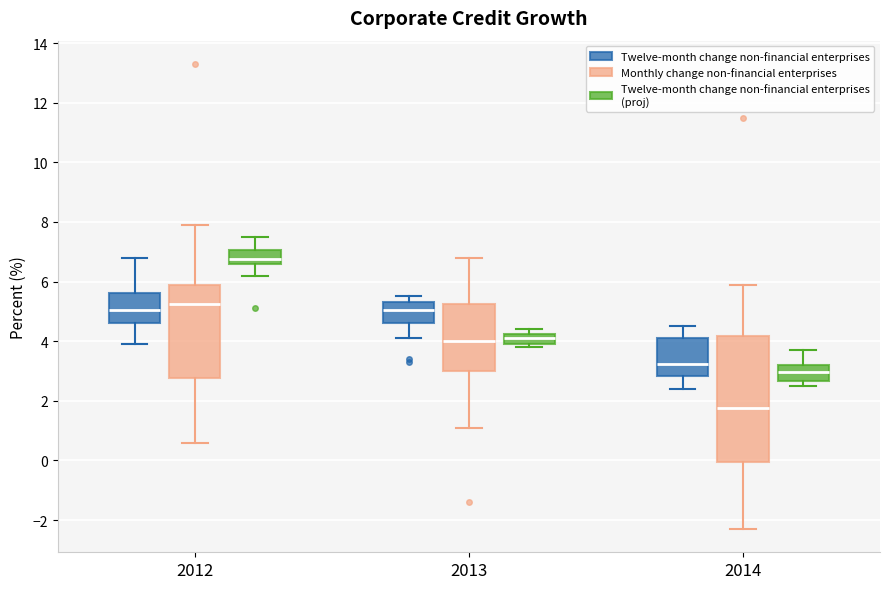

Reading left to right, transcribe this box plot: for each box, give where its median line is, the range the box spans, and where its two whiskers end, as read against the y-axis. The values are not printed on the chart, so give them approximately, as read against the axis.

2012 (Twelve-month change non-financial enterprises): median 5.0, box 4.6 to 5.6, whiskers 4.0 to 6.8
2012 (Monthly change non-financial enterprises): median 5.2, box 2.8 to 6.0, whiskers 0.6 to 8.0
2012 (Twelve-month change non-financial enterprises (proj)): median 6.8, box 6.6 to 7.0, whiskers 6.2 to 7.6
2013 (Twelve-month change non-financial enterprises): median 5.0, box 4.6 to 5.4, whiskers 4.2 to 5.6
2013 (Monthly change non-financial enterprises): median 4.0, box 3.0 to 5.2, whiskers 1.2 to 6.8
2013 (Twelve-month change non-financial enterprises (proj)): median 4.2 (inside the box), box 4.0 to 4.2, whiskers 3.8 to 4.4
2014 (Twelve-month change non-financial enterprises): median 3.2, box 2.8 to 4.2, whiskers 2.4 to 4.6
2014 (Monthly change non-financial enterprises): median 1.8, box 0.0 to 4.2, whiskers -2.2 to 6.0
2014 (Twelve-month change non-financial enterprises (proj)): median 3.0, box 2.6 to 3.2, whiskers 2.6 (just below the box's lower edge) to 3.8